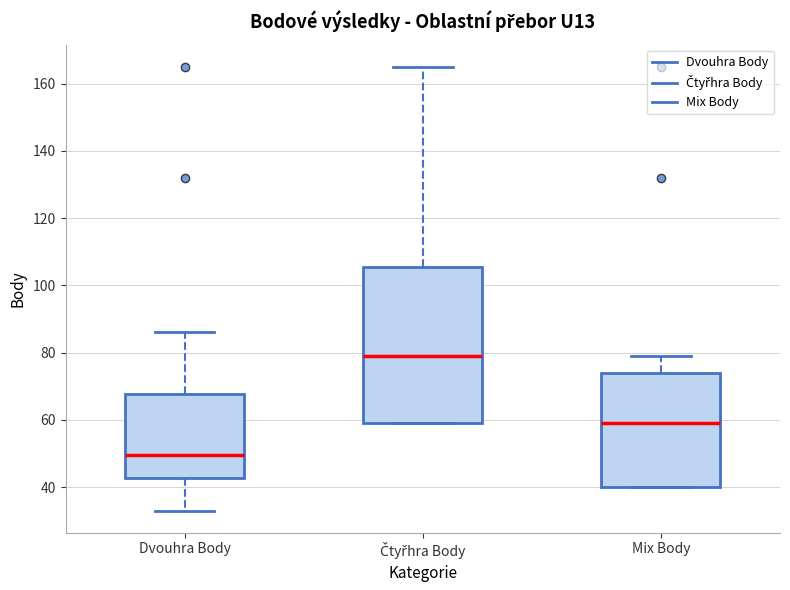

Reading left to right, read every box against the y-axis: the position of its median line, the range the box covers, and the ends of its whiskers. The values are not printed on the chart, so give them approximately, as read against the axis.

Dvouhra Body: median 50, box 42 to 68, whiskers 34 to 86
Čtyřhra Body: median 80, box 60 to 106, whiskers 60 to 166
Mix Body: median 60, box 40 to 74, whiskers 40 to 80